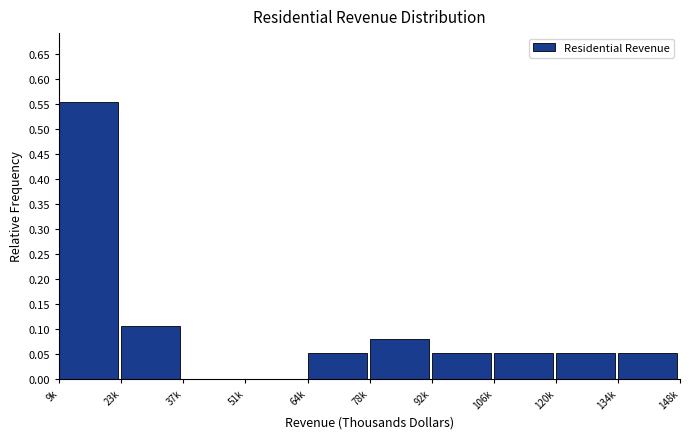

Is it true that the value at 51k is 0.0?

True